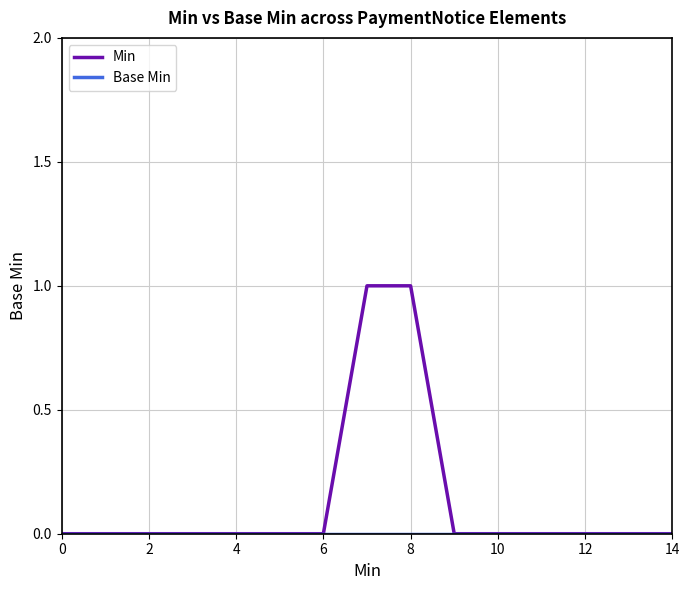

How many lines are shown in the chart?

2